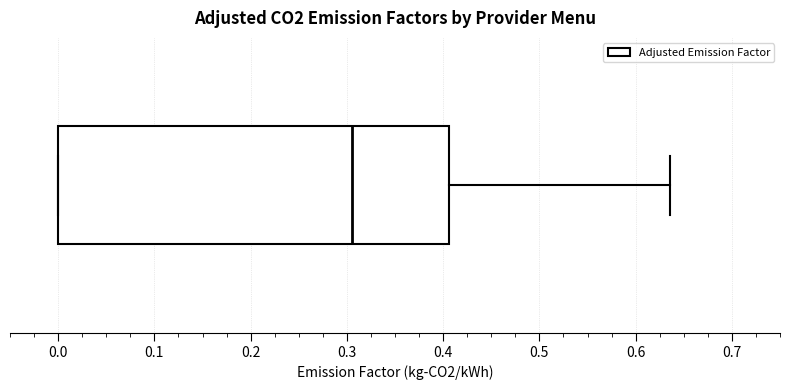

Read this box plot against the x-axis: the position of the median line, the range covered by the box, and the ends of both whiskers. The values are not printed on the chart, so give them approximately, as read against the axis.

median 0.31, box 0.00 to 0.41, whiskers 0.00 to 0.64